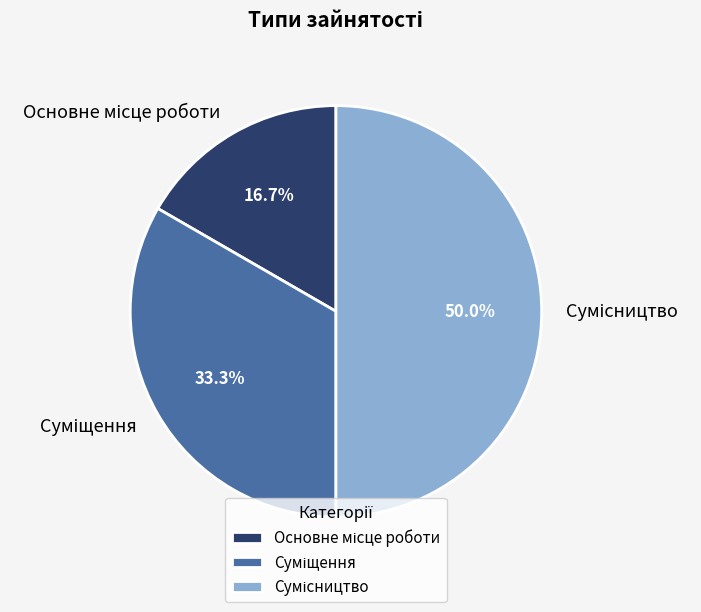

How many slices are in this pie chart?

3